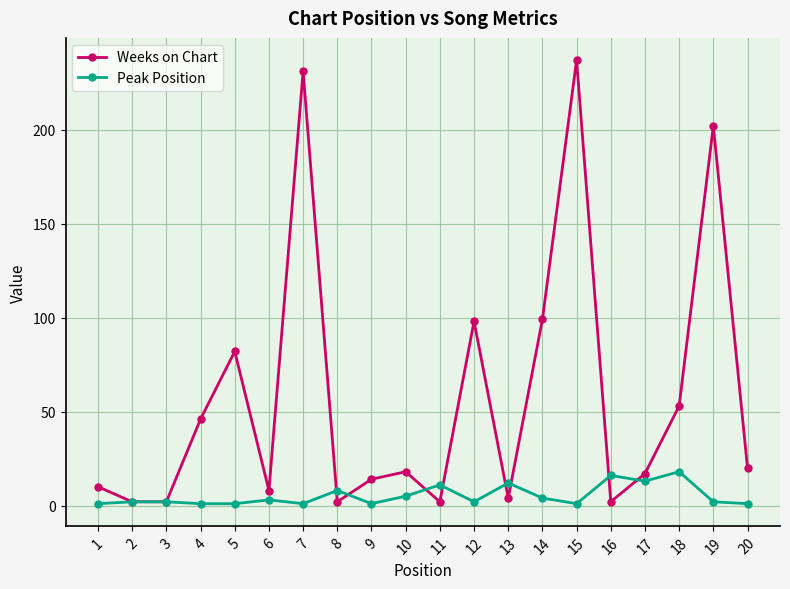

What is the greatest value displayed?

237